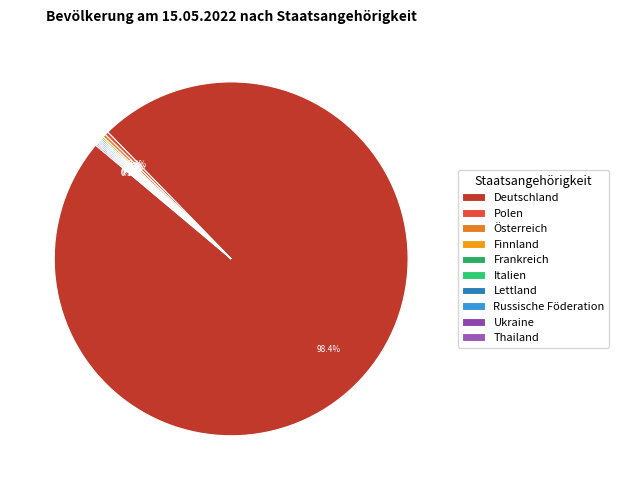

Do Italien and Lettland together represent more than half of the pie?

No